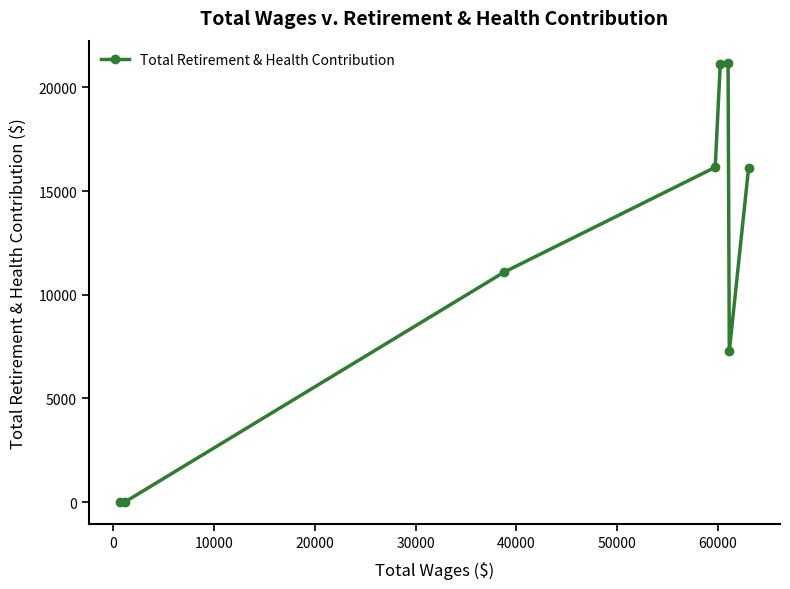

What is the difference between the second highest and minimum values?

21149